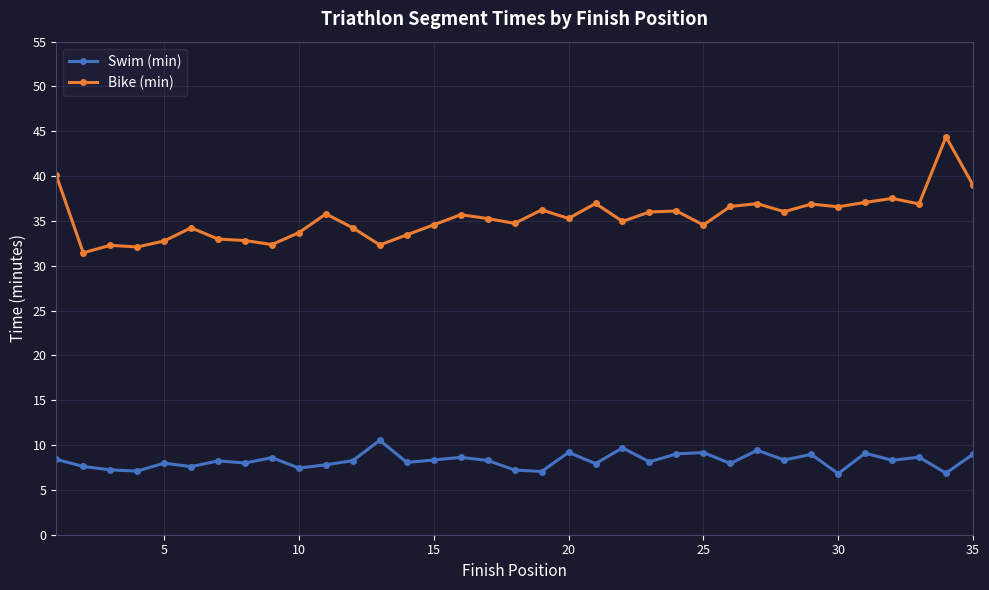

What is the difference between the maximum and minimum values in the Bike (min) series?

12.9